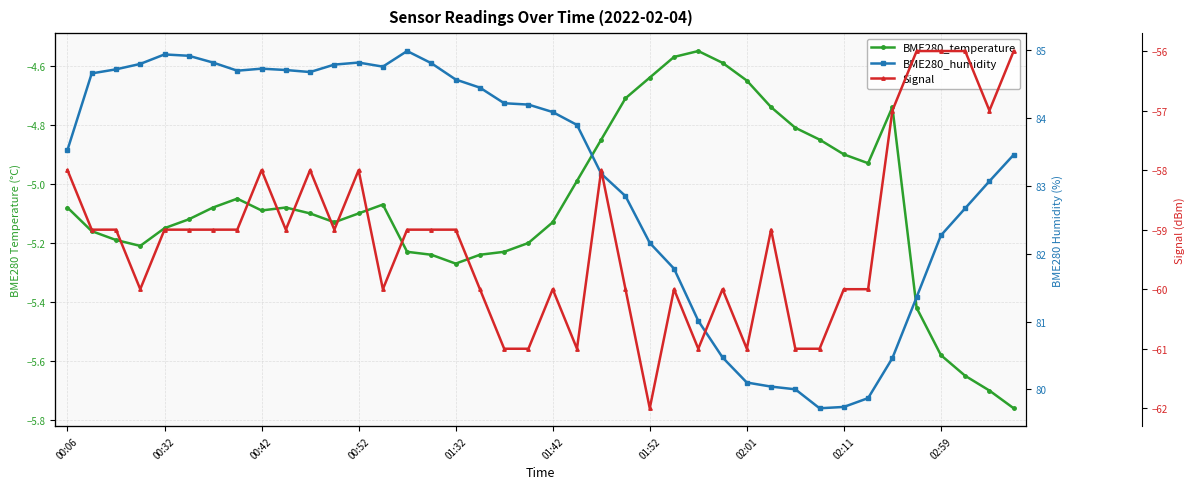

What is the smallest value displayed?

-62.0